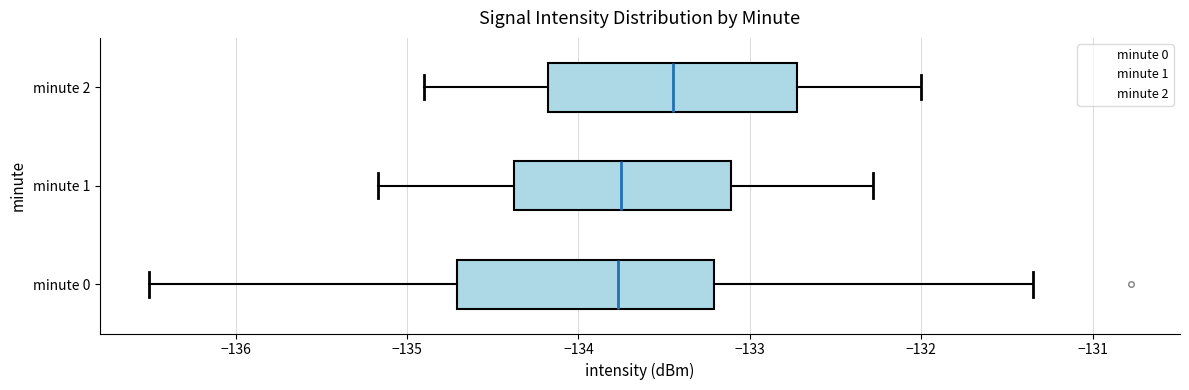

Where does the median line of the box for minute 0 sit on the x-axis? The values are not printed on the chart, so give them approximately, as read against the axis.

-133.8